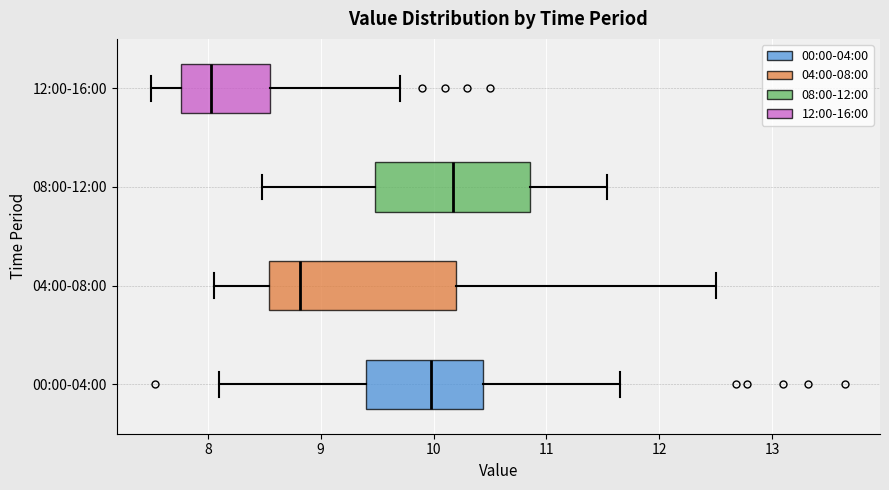

Reading bottom to top, read every box against the x-axis: the position of its median line, the range the box covers, and the ends of its whiskers. The values are not printed on the chart, so give them approximately, as read against the axis.

00:00-04:00: median 10.0, box 9.4 to 10.4, whiskers 8.1 to 11.7
04:00-08:00: median 8.8, box 8.5 to 10.2, whiskers 8.1 to 12.5
08:00-12:00: median 10.2, box 9.5 to 10.9, whiskers 8.5 to 11.5
12:00-16:00: median 8.0, box 7.8 to 8.6, whiskers 7.5 to 9.7